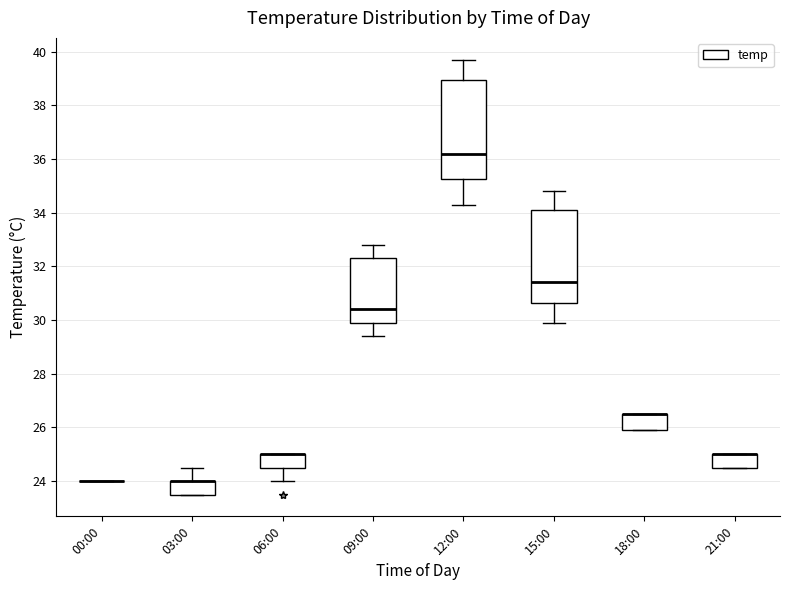

Where does the upper whisker of the box for 12:00 end on the y-axis? The values are not printed on the chart, so give them approximately, as read against the axis.

39.8